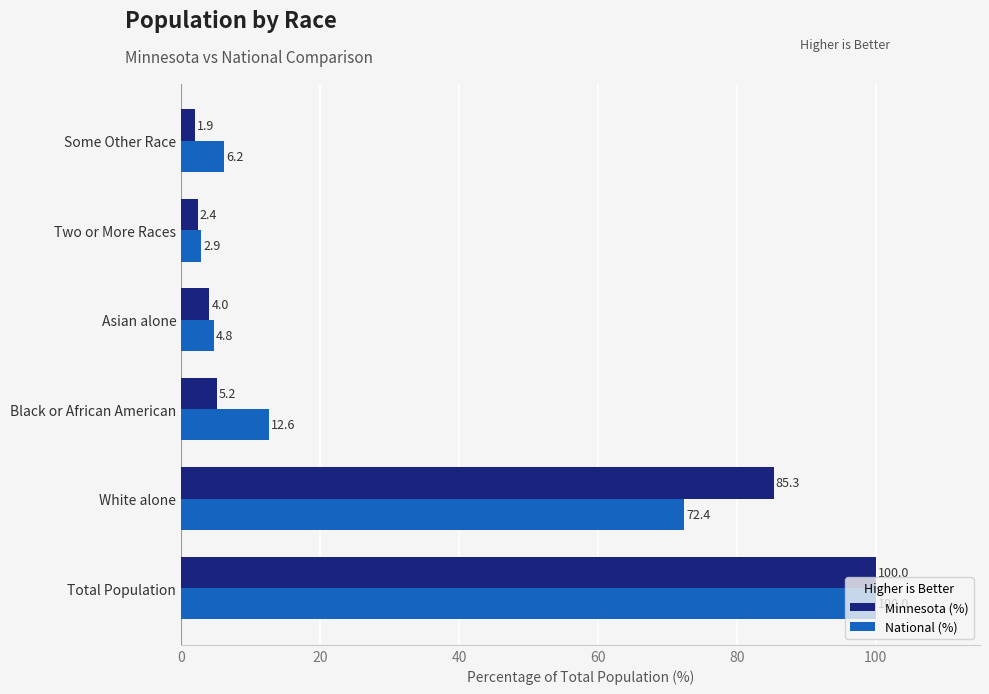

Is the value of Minnesota (%) at Asian alone greater than the value of National (%) at Black or African American?

No